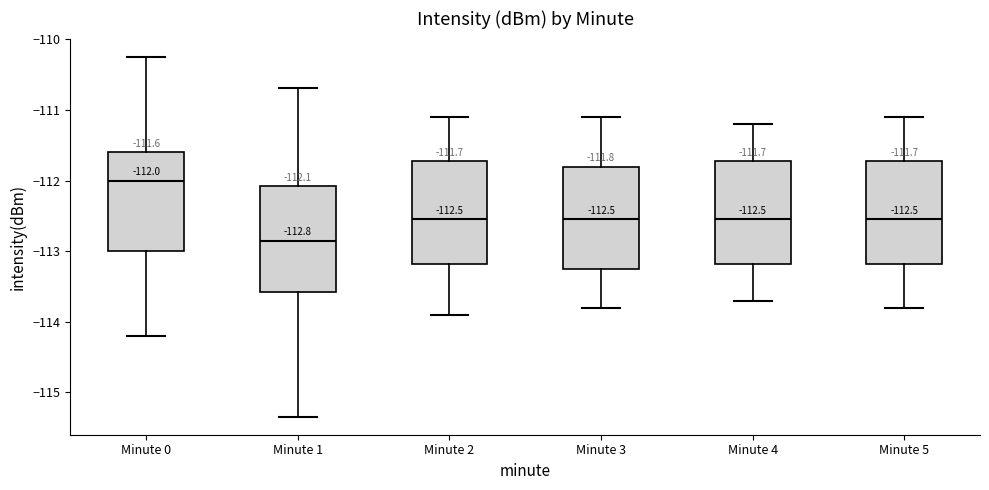

Which box has the highest median line?

Minute 0